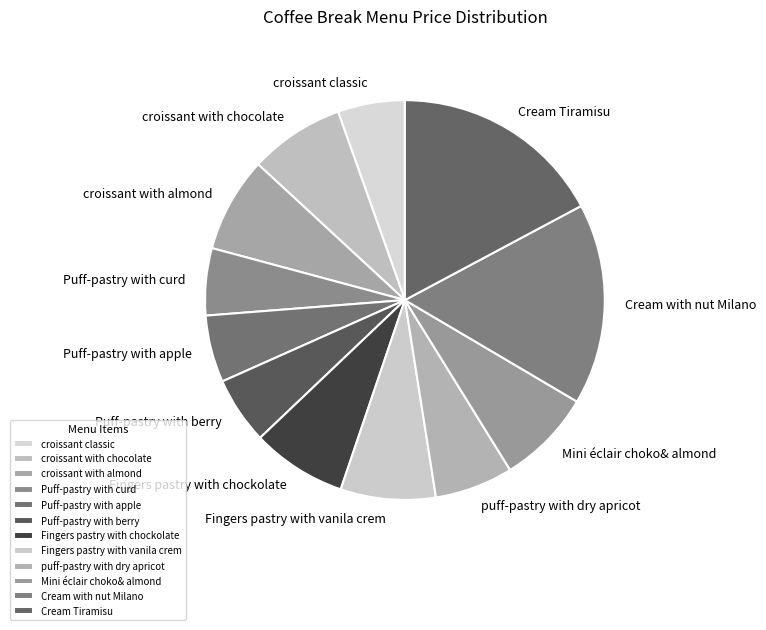

Count the number of slices in the pie.

12